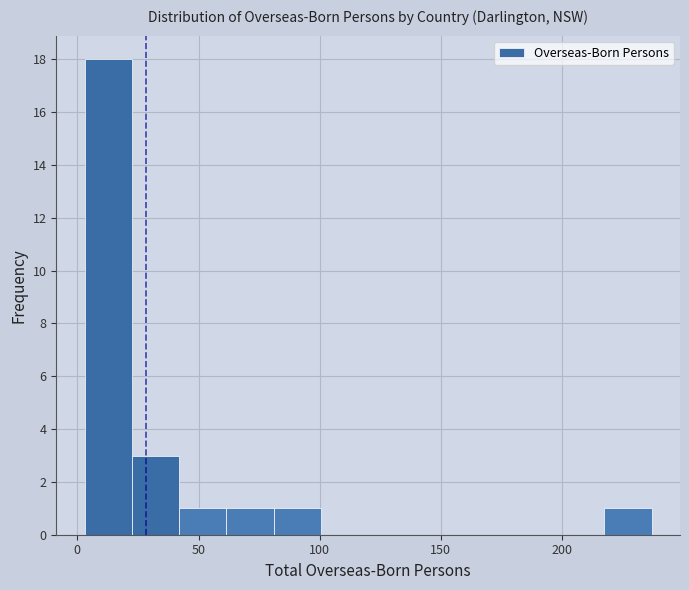

Read against the x-axis, roughly where is the centre of the tallest bar?

15